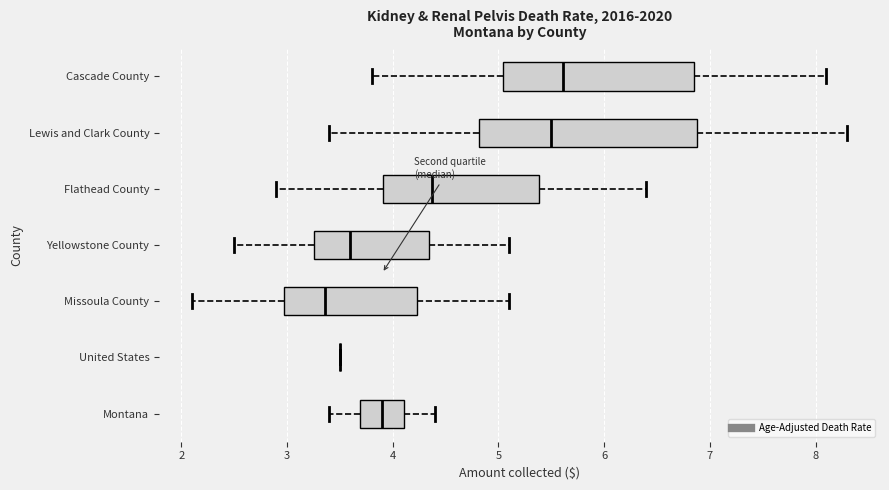

Which box is the widest, from its left edge to its right edge?

Lewis and Clark County